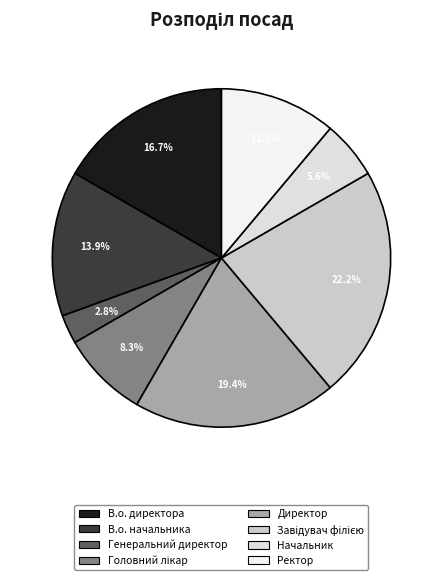

True or false: Ректор accounts for 11% of the total.

True